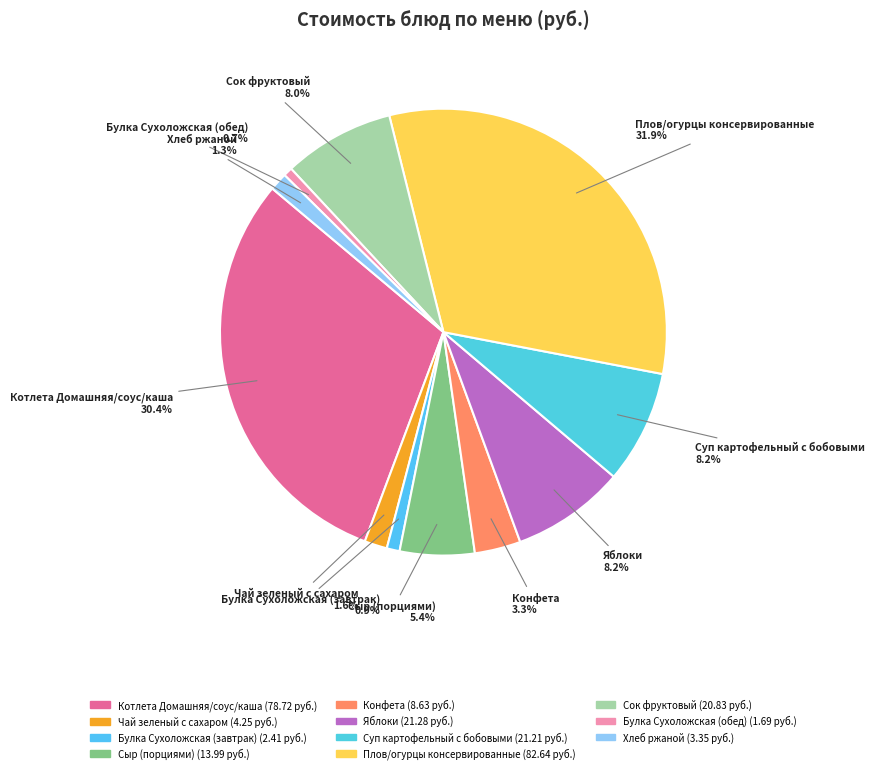

Count the number of slices in the pie.

11